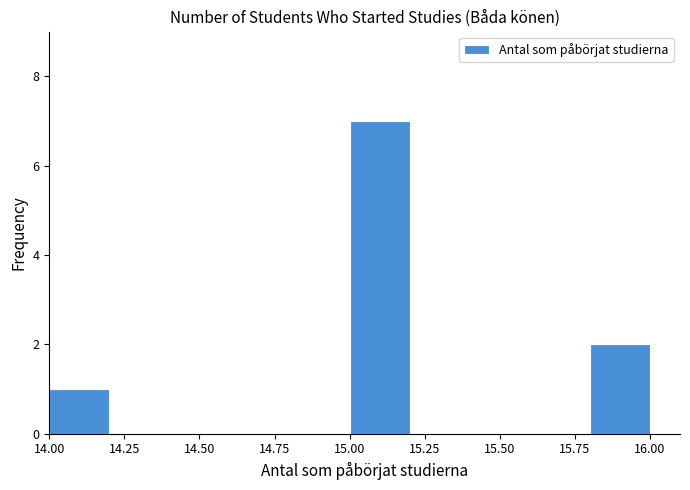

Which range on the x-axis has the tallest bar?

15.0 to 15.2